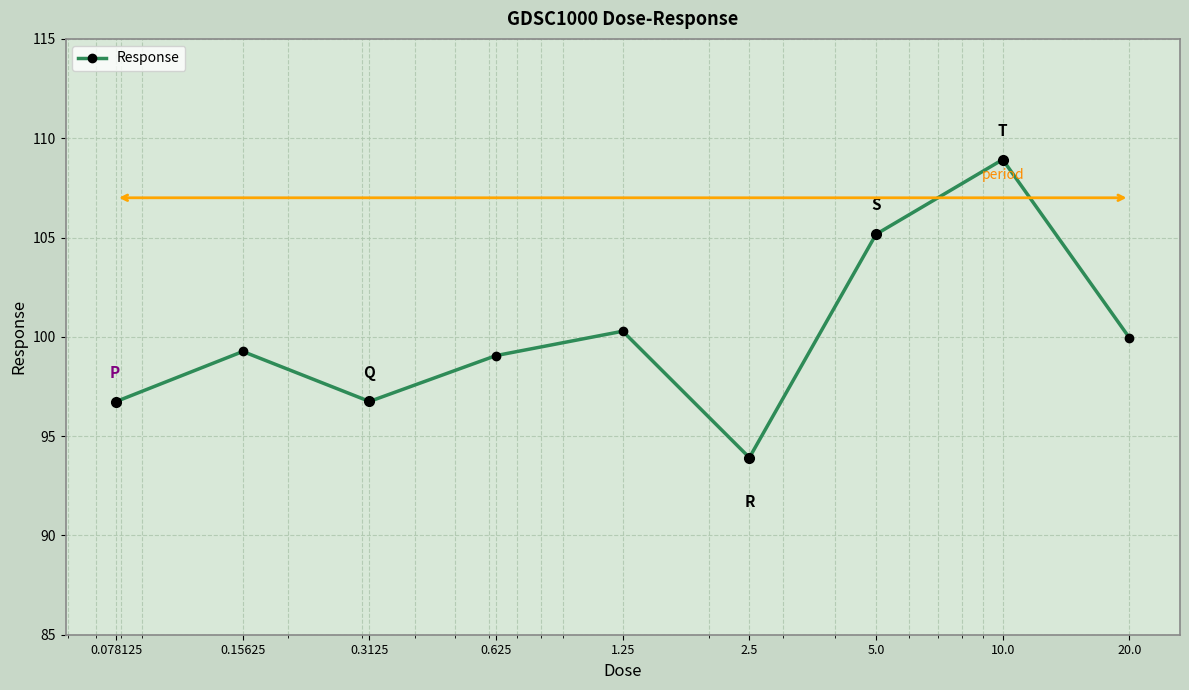

What is the value of the 9th point from the left?

100.0